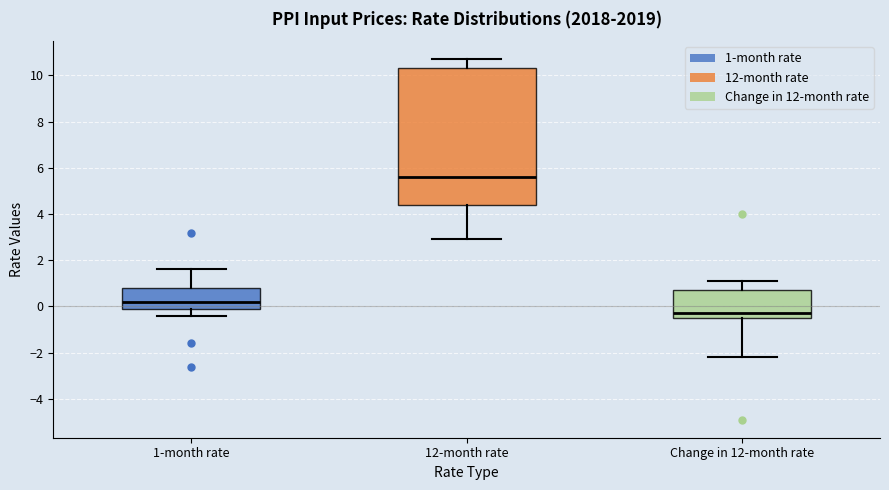

Which box is the tallest, from its lower edge to its upper edge?

12-month rate